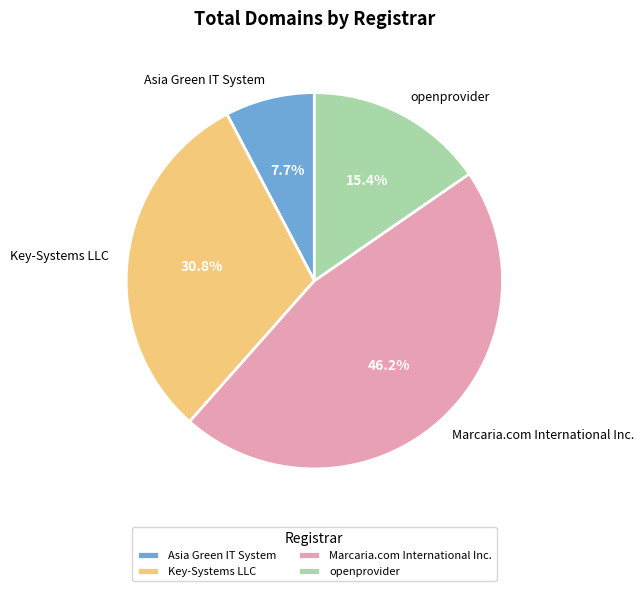

Does Key-Systems LLC represent more than half of the total?

No